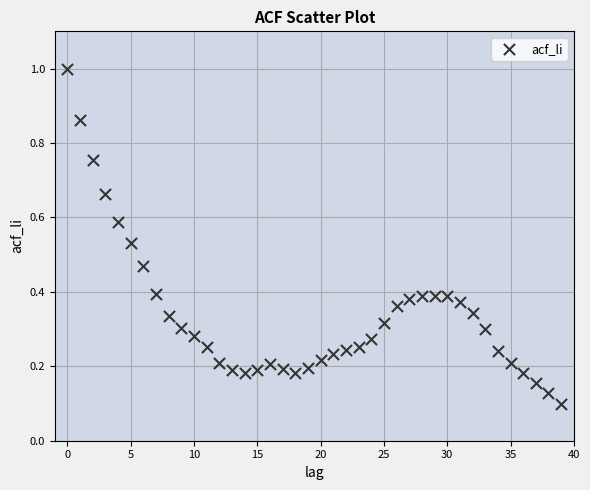

How many data points are displayed?

40